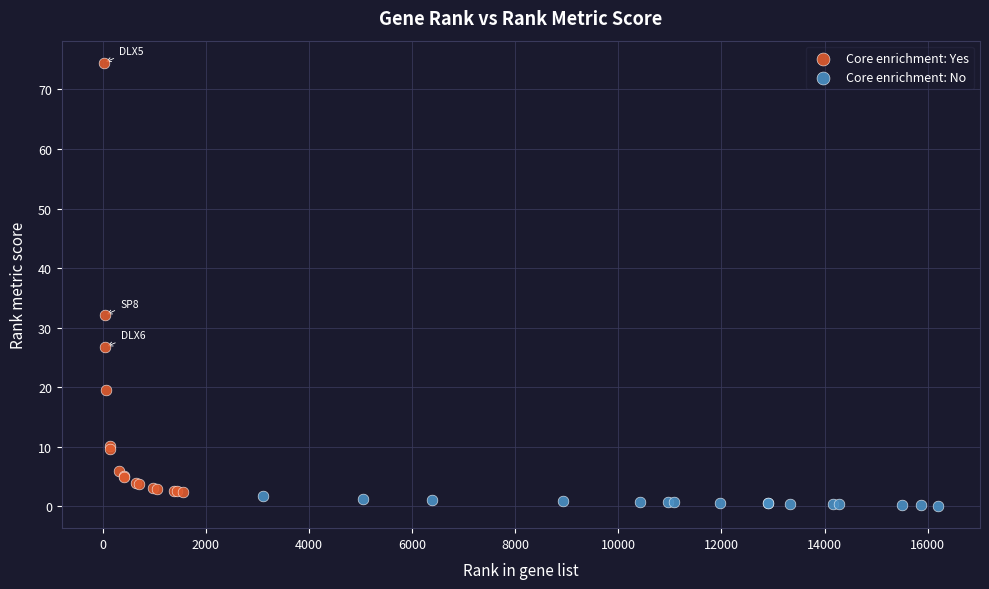

What are all the series names shown in the legend?

Core enrichment: Yes, Core enrichment: No